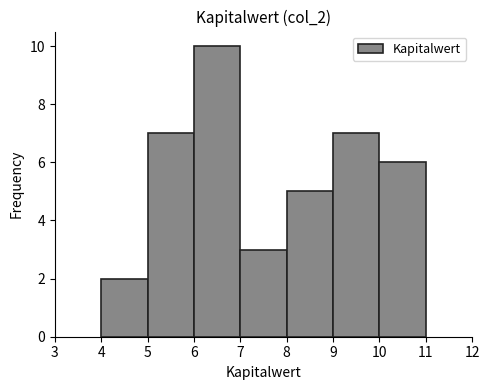

Reading left to right, list every bar in this chart as the range it spans on the x-axis followed by its height. The values are not printed on the chart, so give them approximately, as read against the axis.

4 to 5: 2
5 to 6: 7
6 to 7: 10
7 to 8: 3
8 to 9: 5
9 to 10: 7
10 to 11: 6